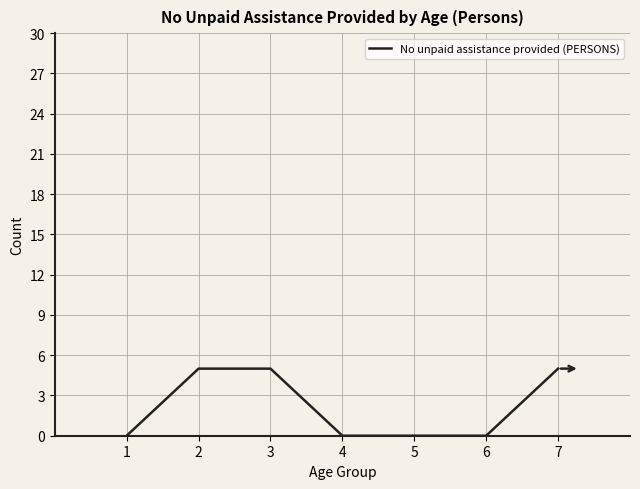

How many values are between 0 and 5?

7